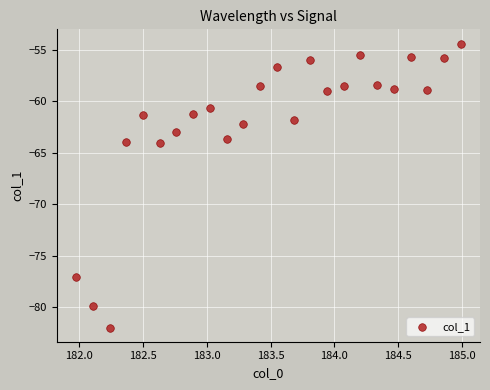

What is the range of X values (max minus min)?

3.0